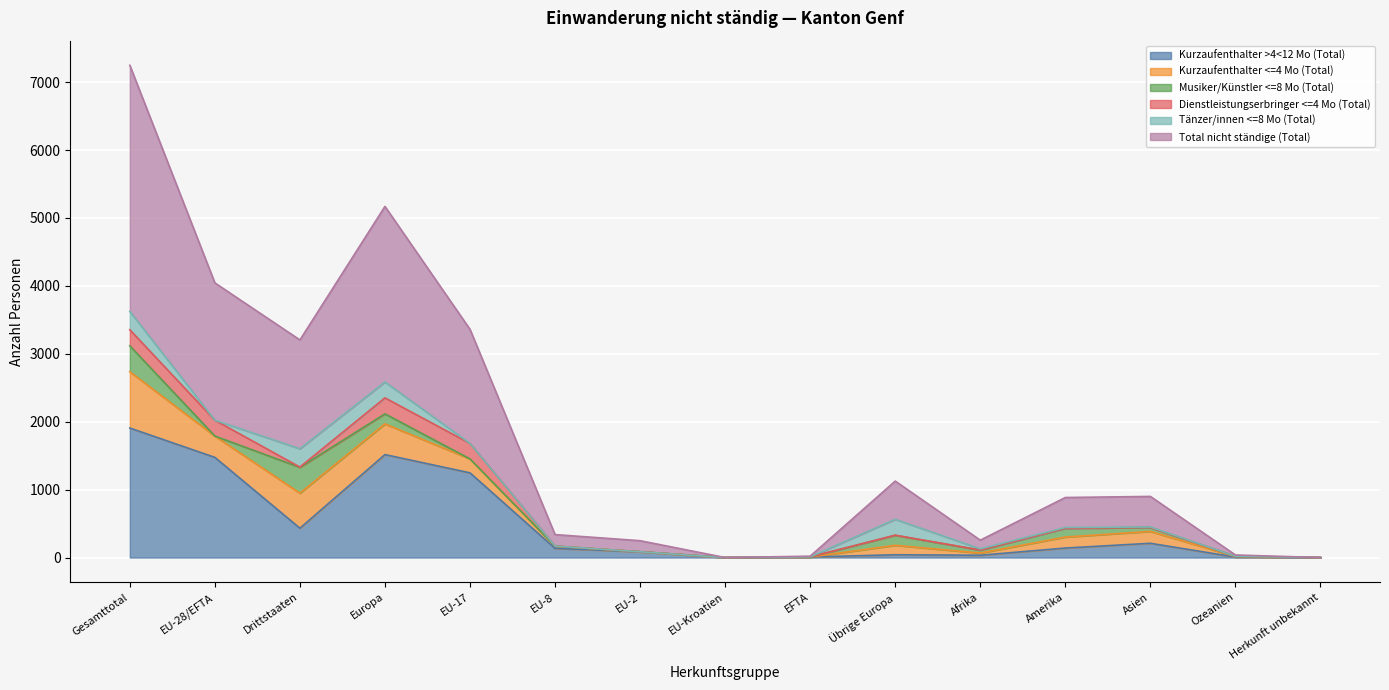

What is the difference between the maximum and second lowest values in the Dienstleistungserbringer <=4 Mo (Total) series?

237